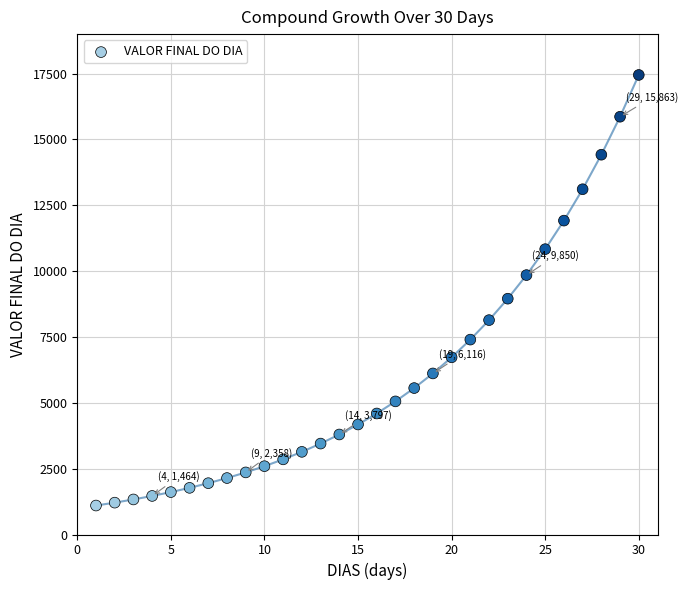

What is the range of X values (max minus min)?

29.0